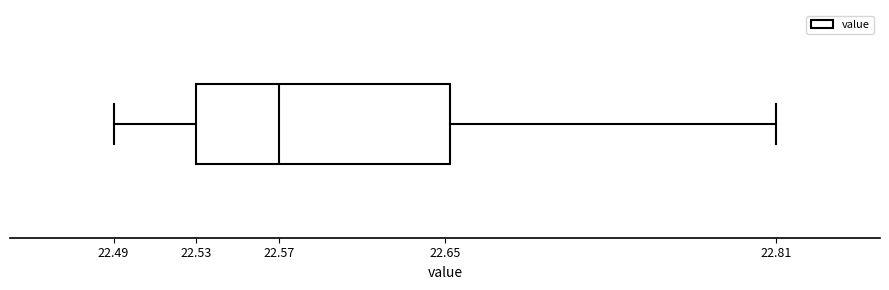

Transcribe this box plot: give where the median line is, the range the box spans, and where the two whiskers end, as read against the x-axis. The values are not printed on the chart, so give them approximately, as read against the axis.

median 22.570, box 22.530 to 22.655, whiskers 22.490 to 22.810